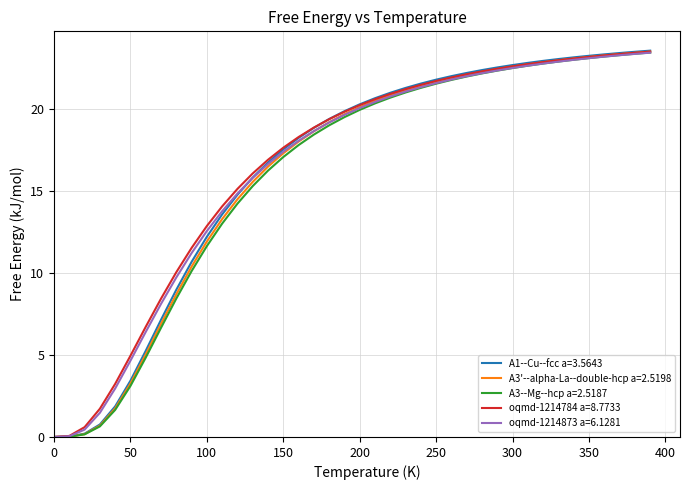

Which series has the widest spread of values?

A1--Cu--fcc a=3.5643